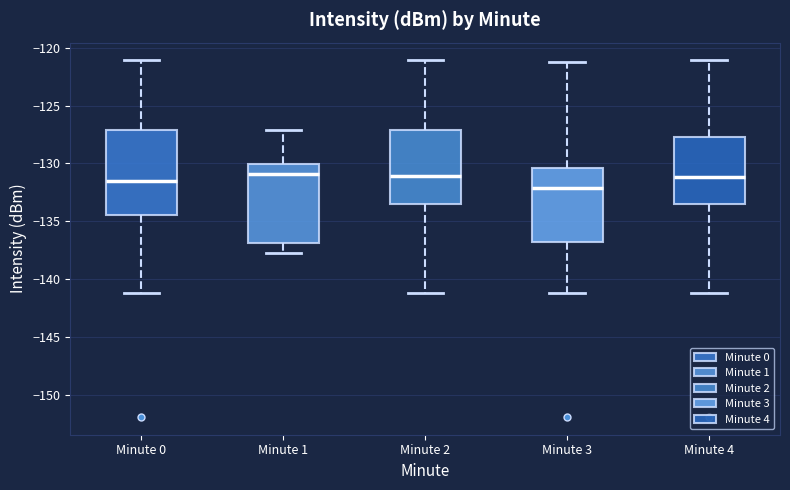

Where does the median line of the box for Minute 1 sit on the y-axis? The values are not printed on the chart, so give them approximately, as read against the axis.

-131.0